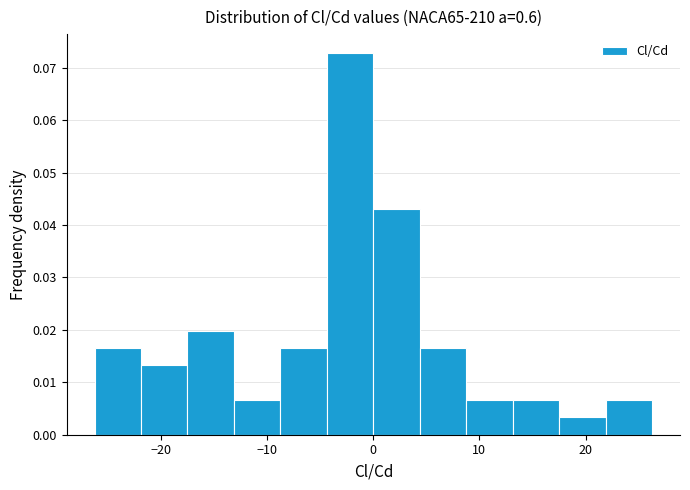

Reading left to right, transcribe this chart: for each bar, give the range it covers on the x-axis and its height. Neither the bar edges nor the heights are printed on the chart, so give them approximately, as read against the axes.

-26 to -22: 0.017
-22 to -18: 0.013
-18 to -13: 0.020
-13 to -9: 0.007
-9 to -4: 0.017
-4 to 0: 0.073
0 to 4: 0.043
4 to 9: 0.017
9 to 13: 0.007
13 to 18: 0.007
18 to 22: 0.003
22 to 26: 0.007